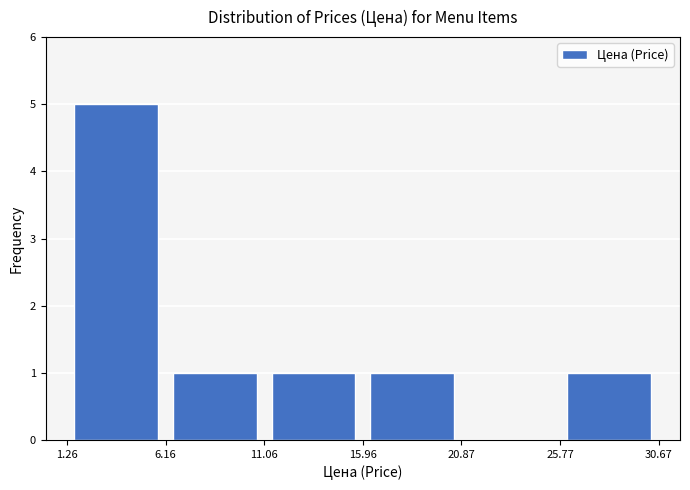

What is the height of the bar covering 15.96 to 20.87 on the x-axis? The values are not printed on the chart, so give them approximately, as read against the axis.

1